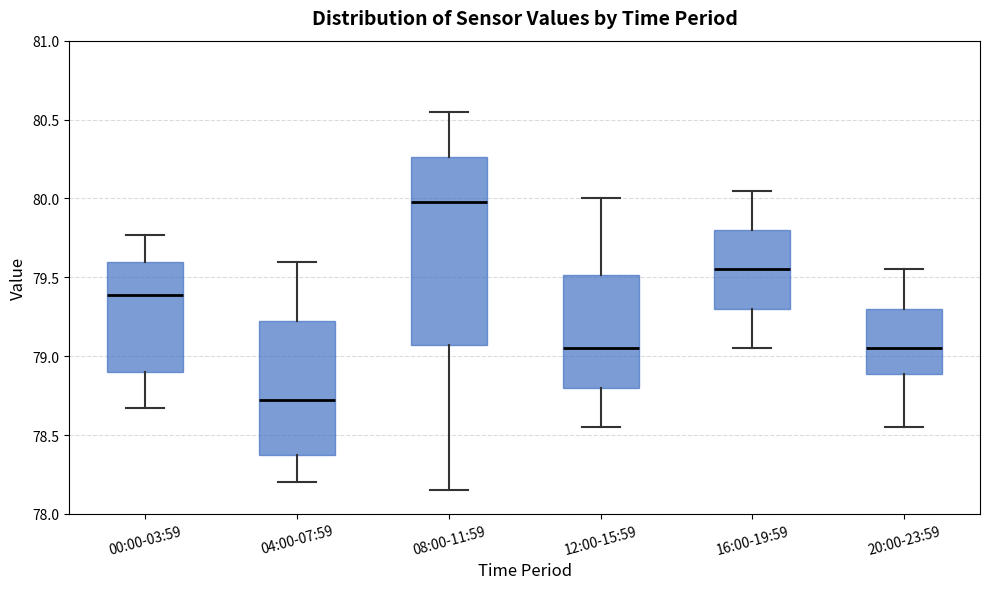

Reading left to right, read every box against the y-axis: the position of its median line, the range the box covers, and the ends of its whiskers. The values are not printed on the chart, so give them approximately, as read against the axis.

00:00-03:59: median 79.40, box 78.90 to 79.60, whiskers 78.65 to 79.75
04:00-07:59: median 78.75, box 78.40 to 79.25, whiskers 78.20 to 79.60
08:00-11:59: median 80.00, box 79.05 to 80.25, whiskers 78.15 to 80.55
12:00-15:59: median 79.05, box 78.80 to 79.50, whiskers 78.55 to 80.00
16:00-19:59: median 79.55, box 79.30 to 79.80, whiskers 79.05 to 80.05
20:00-23:59: median 79.05, box 78.90 to 79.30, whiskers 78.55 to 79.55